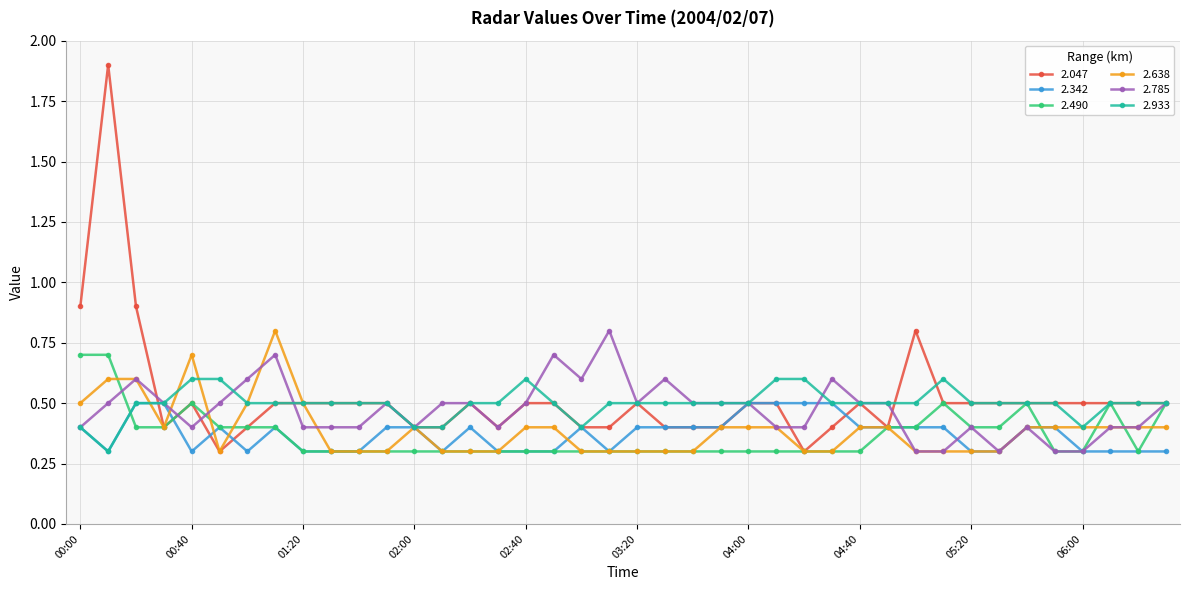

What is the lowest value of the 2.933 series?

0.3